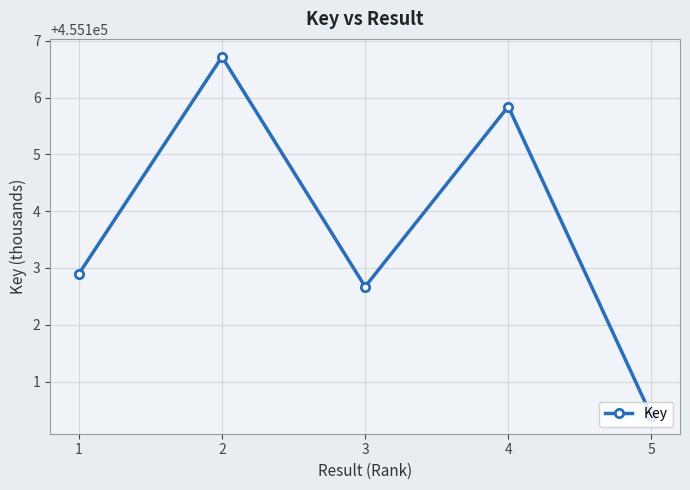

Is this an area chart (filled region under the line)?

No